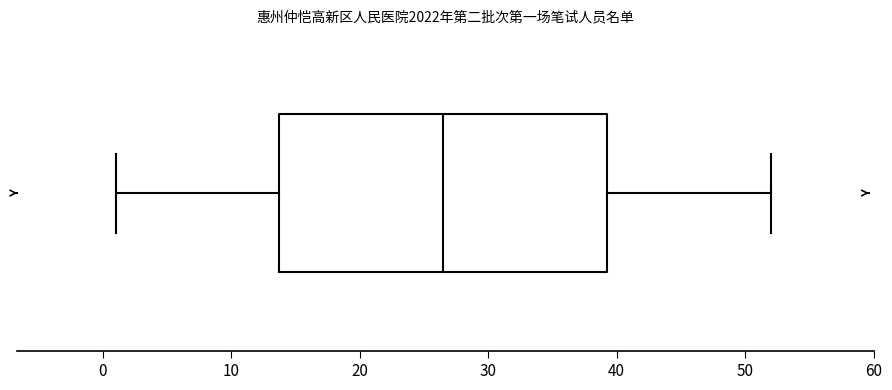

Read this box plot against the x-axis: the position of the median line, the range covered by the box, and the ends of both whiskers. The values are not printed on the chart, so give them approximately, as read against the axis.

median 27, box 14 to 39, whiskers 1 to 52